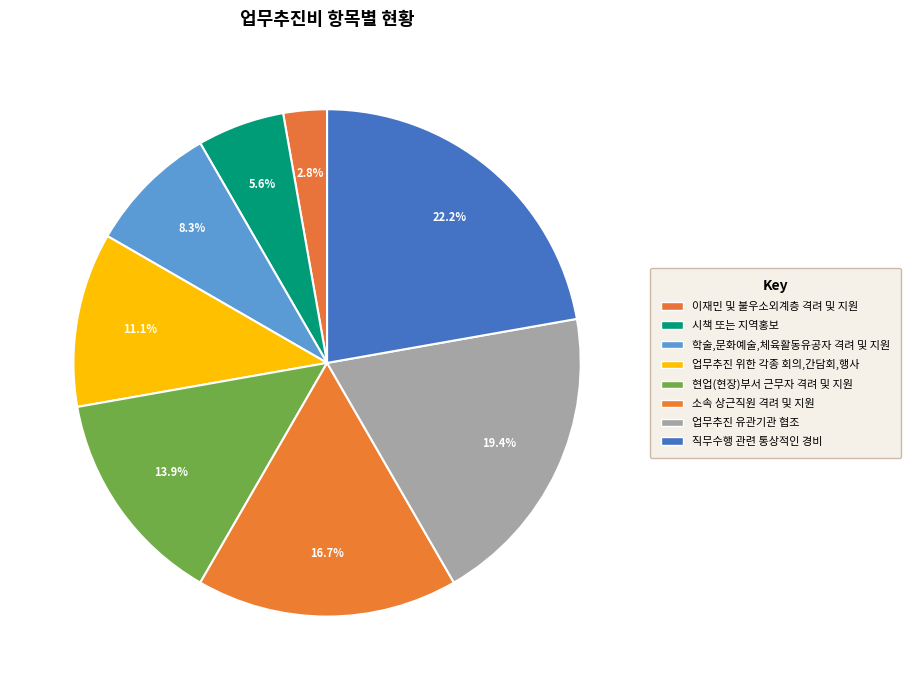

True or false: 직무수행 관련 통상적인 경비 accounts for 22% of the total.

True